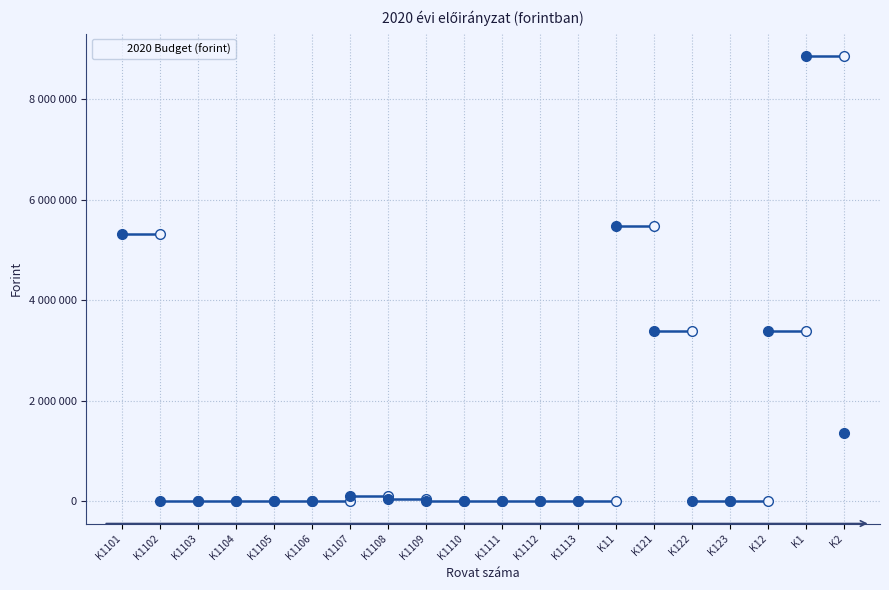

Is this an area chart (filled region under the line)?

No